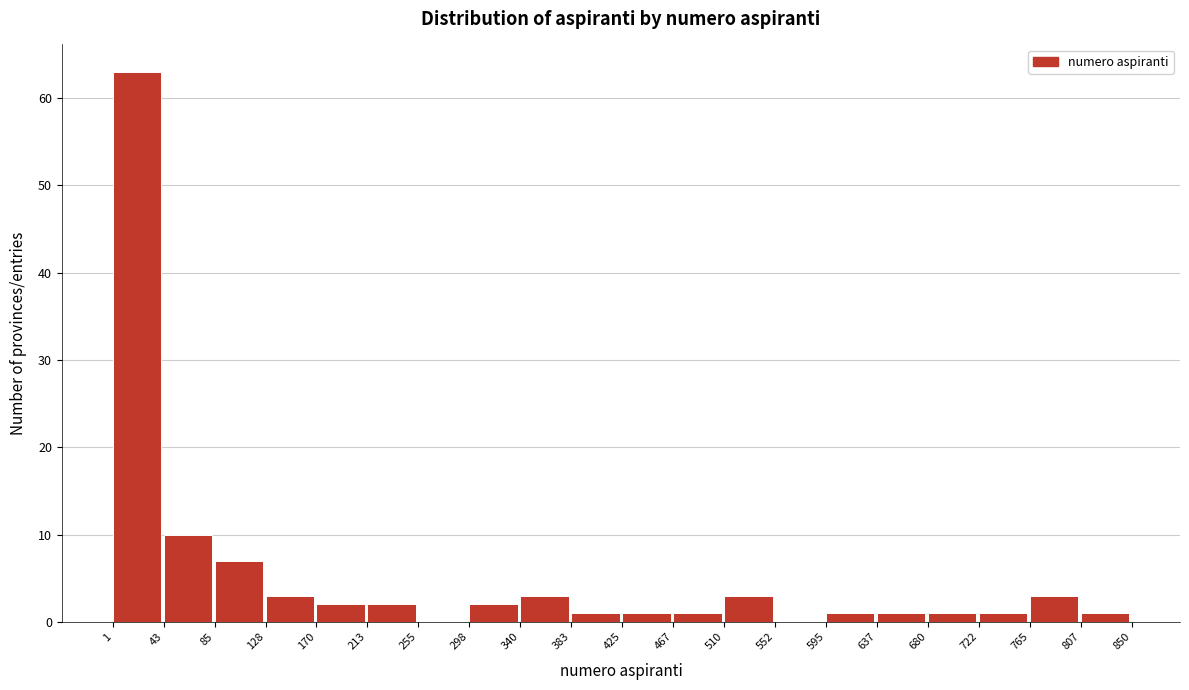

Over which range of the x-axis is the bar tallest?

1 to 43